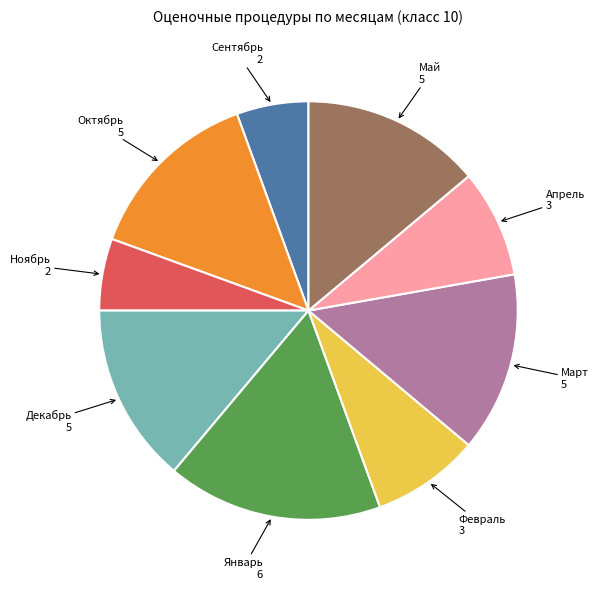

Is there any slice that represents more than half of the pie?

No